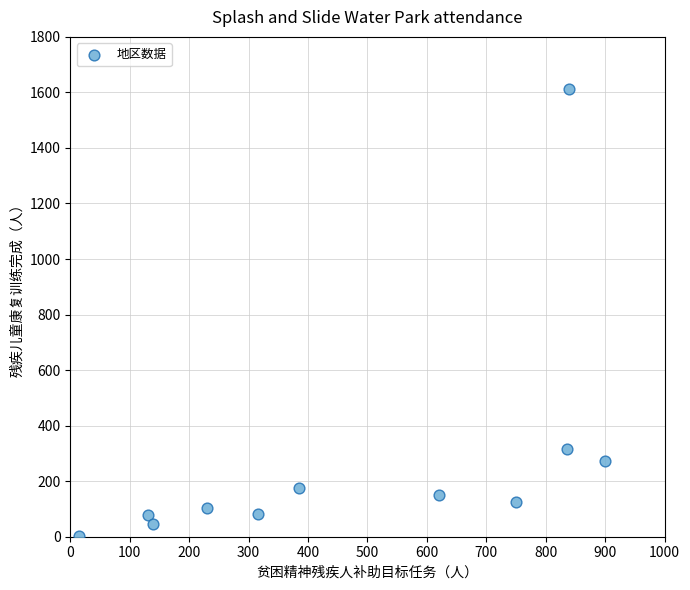

What is the range of X values (max minus min)?

886